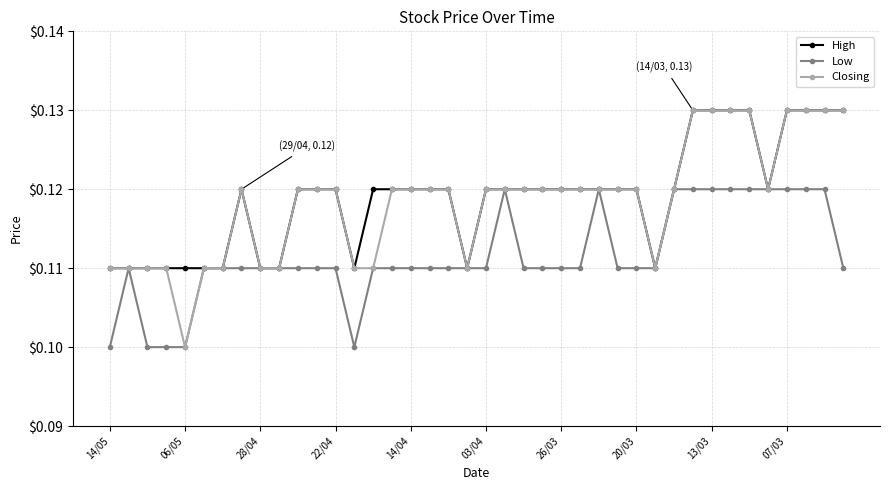

Which series has the largest range (max minus min)?

Closing